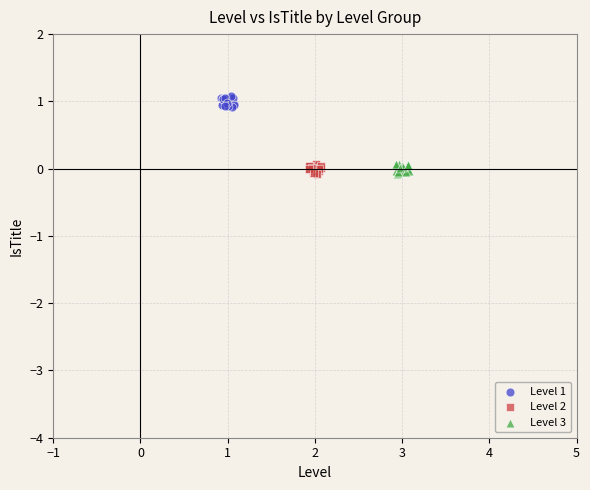

Which series contains the highest Y value?

Level 1